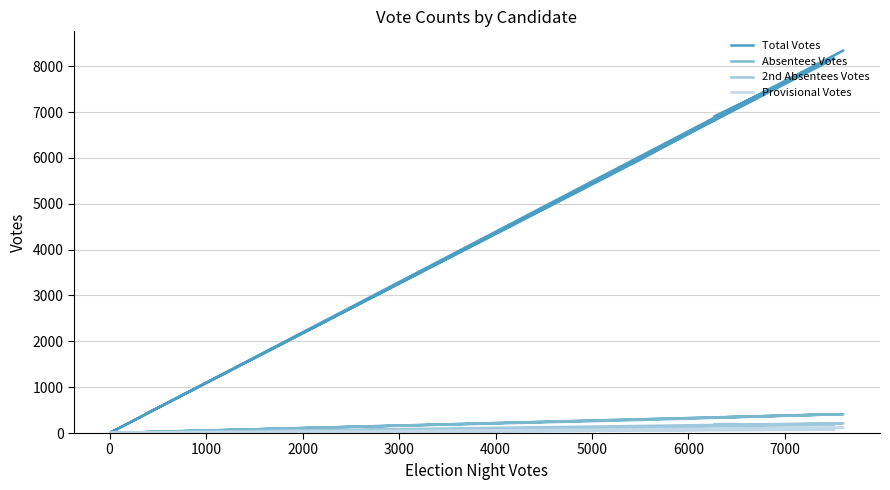

Reading right to left, what are all the values shown in this chart?

Total Votes: 428	5961	8344	13	84	35	31	8168	6912
Absentees Votes: 24	285	411	1	4	4	1	410	338
2nd Absentees Votes: 14	124	214	1	3	1	0	178	194
Provisional Votes: 5	54	114	0	0	0	1	70	108